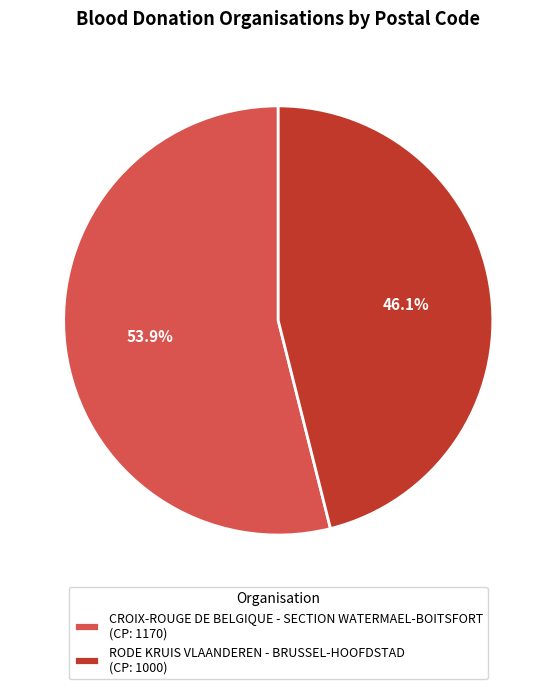

To the nearest percent, what percentage of the pie is RODE KRUIS VLAANDEREN - BRUSSEL-HOOFDSTAD?

46%